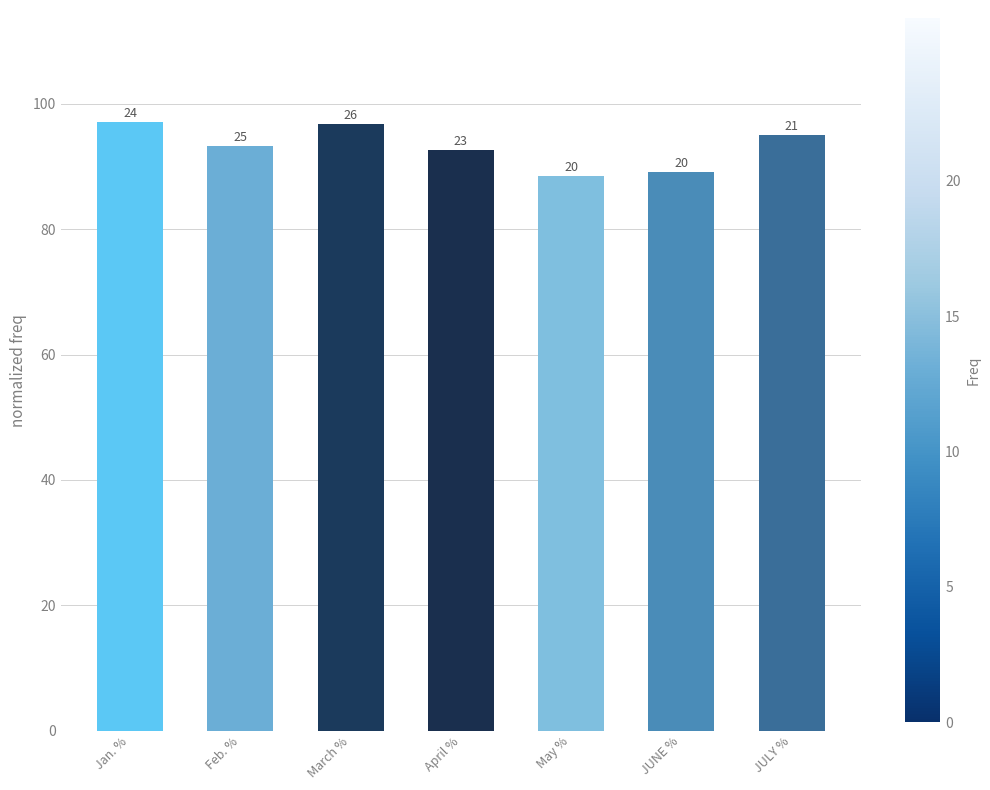

Are the bars horizontal?

No